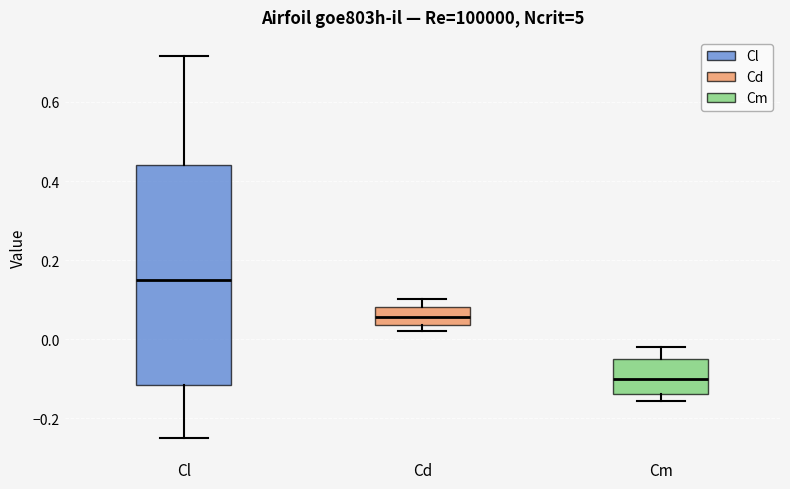

Which box is the tallest, from its lower edge to its upper edge?

Cl